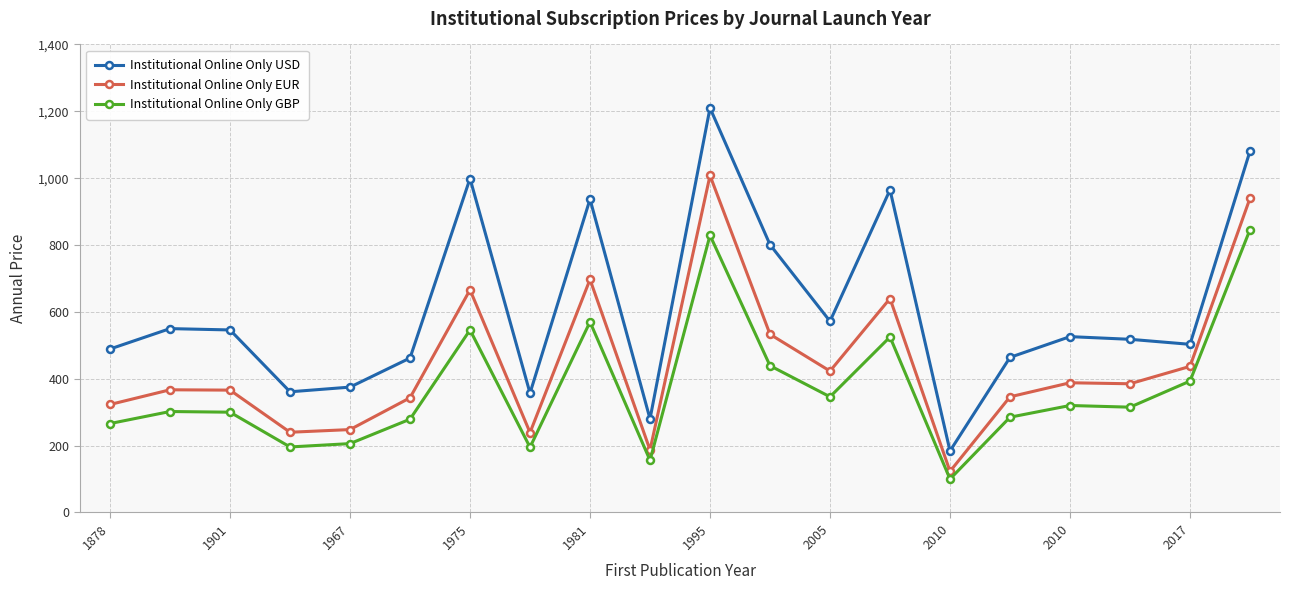

Which series has the widest spread of values?

Institutional Online Only USD